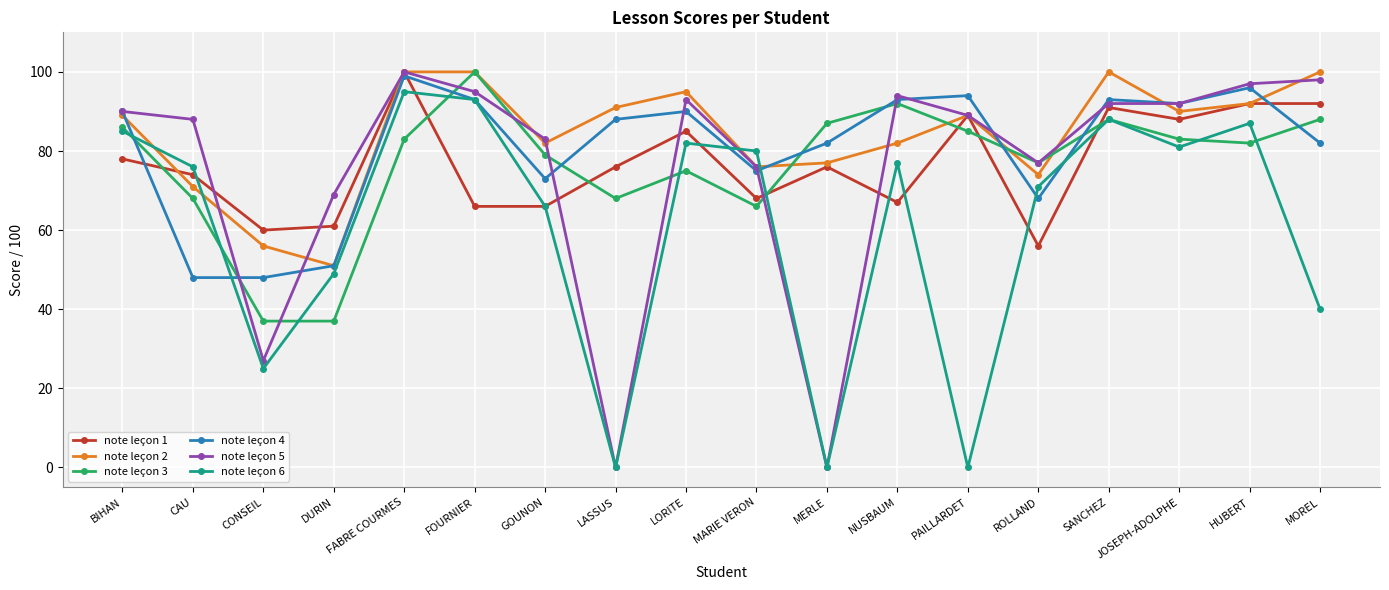

The note leçon 4 series shows 99 at FABRE COURMES. True or false?

True